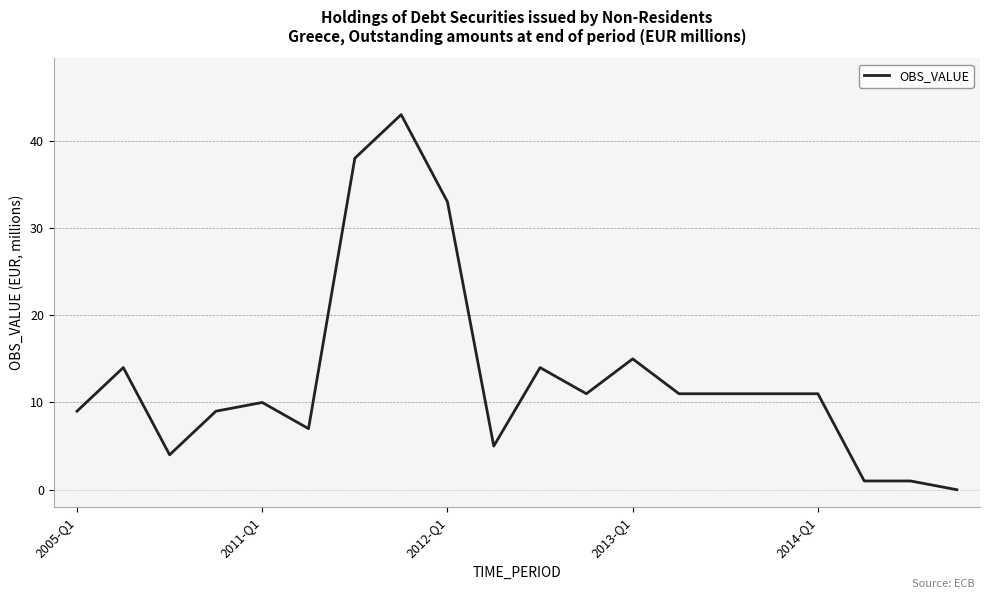

What is the difference between the maximum and minimum values?

43